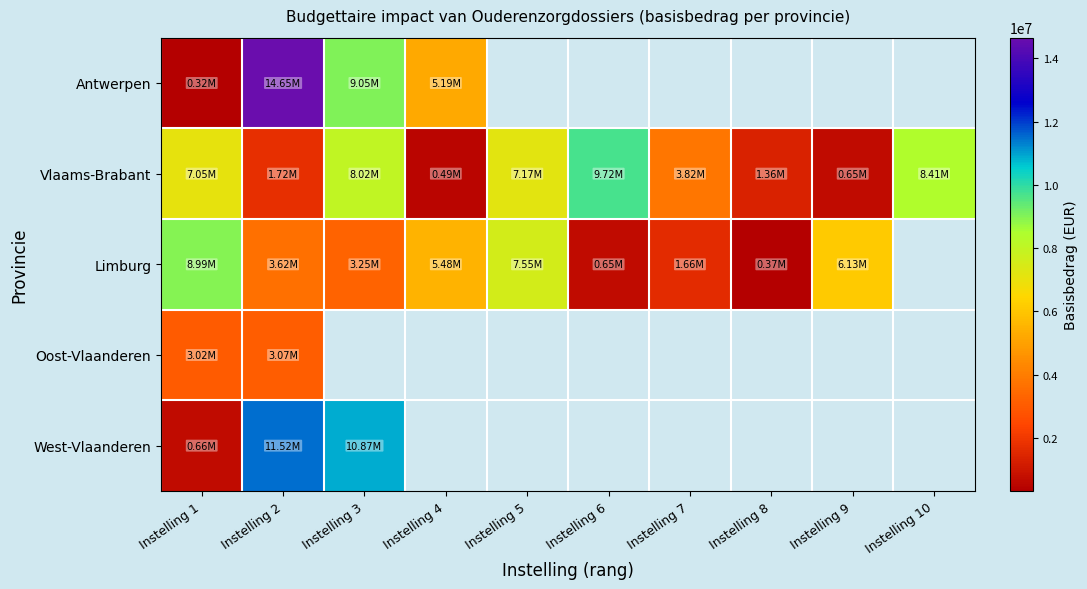

Which category has the highest value across all series?

Instelling 2